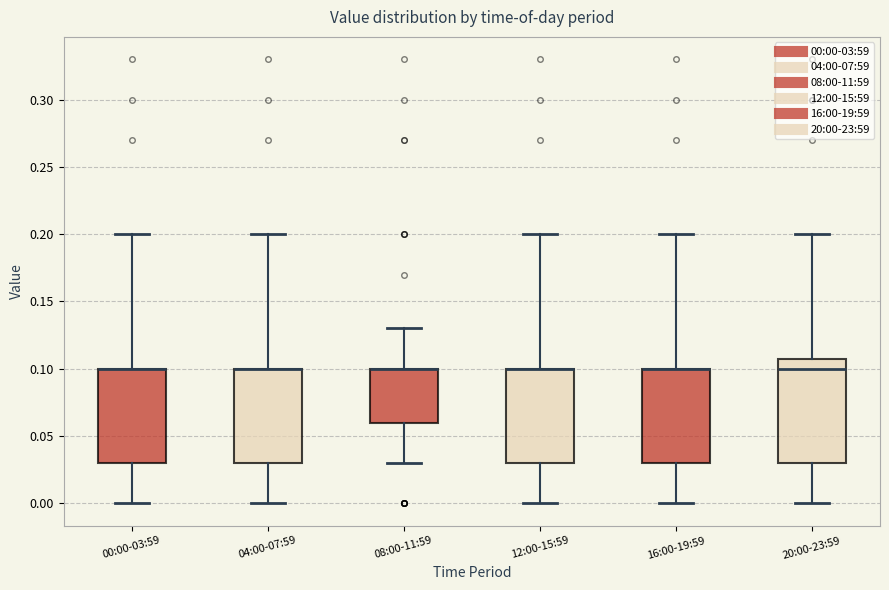

Reading left to right, read every box against the y-axis: the position of its median line, the range the box covers, and the ends of its whiskers. The values are not printed on the chart, so give them approximately, as read against the axis.

00:00-03:59: median 0.10 (drawn on the box's upper edge), box 0.03 to 0.10, whiskers 0.00 to 0.20
04:00-07:59: median 0.10 (drawn on the box's upper edge), box 0.03 to 0.10, whiskers 0.00 to 0.20
08:00-11:59: median 0.10 (drawn on the box's upper edge), box 0.06 to 0.10, whiskers 0.03 to 0.13
12:00-15:59: median 0.10 (drawn on the box's upper edge), box 0.03 to 0.10, whiskers 0.00 to 0.20
16:00-19:59: median 0.10 (drawn on the box's upper edge), box 0.03 to 0.10, whiskers 0.00 to 0.20
20:00-23:59: median 0.10, box 0.03 to 0.11, whiskers 0.00 to 0.20